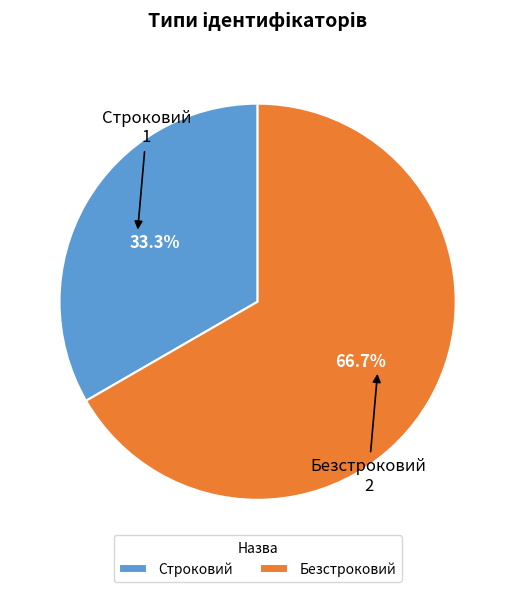

Which category has the biggest portion of the pie?

Безстроковий